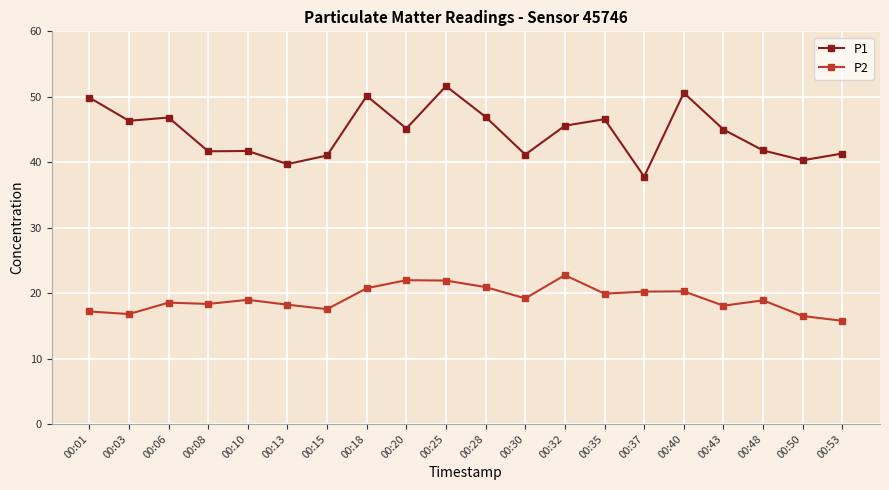

Which label corresponds to the largest value in the chart?

00:25